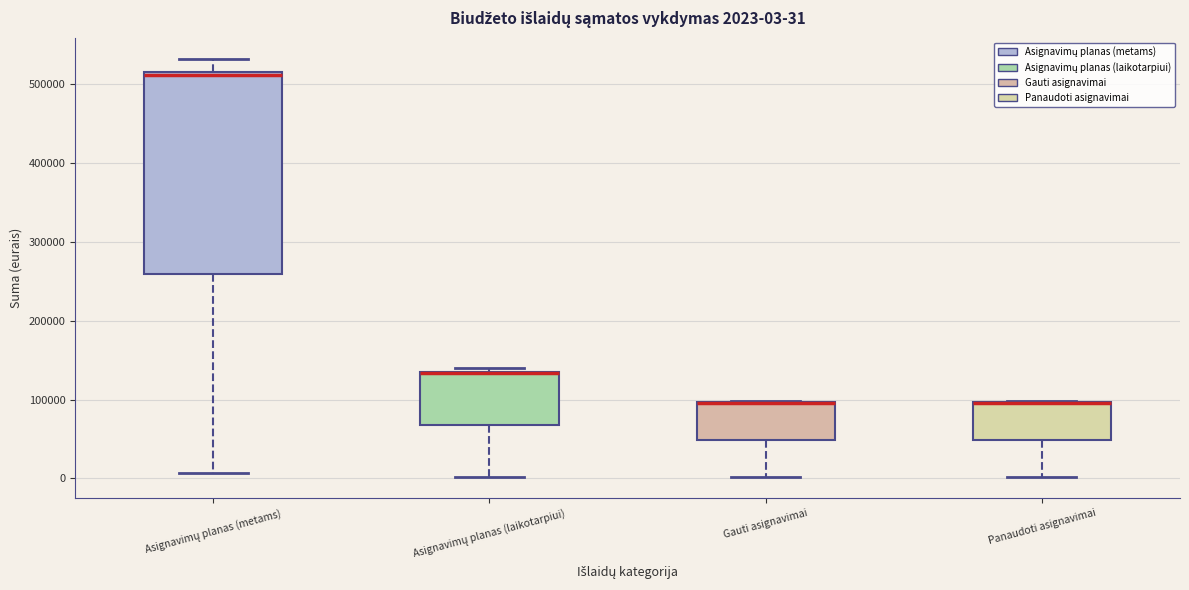

Comparing the boxes themselves (not the whiskers), which one is the tallest?

Asignavimų planas (metams)